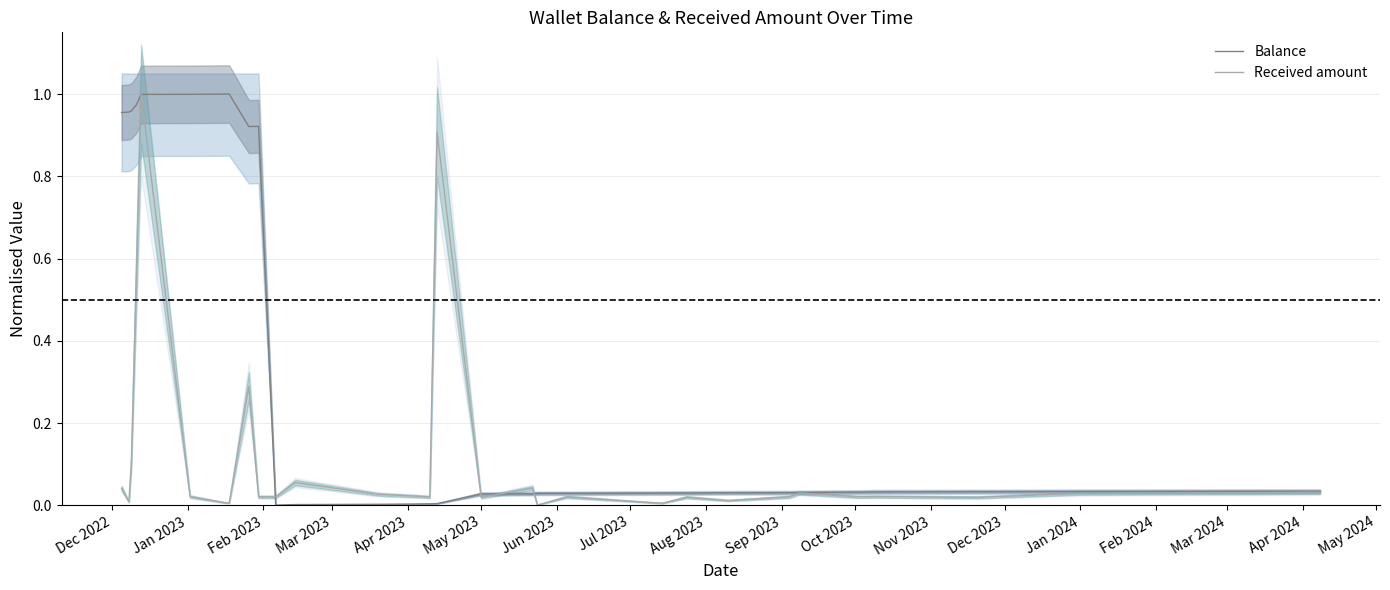

What is the label of the 4th point from the left?

Mar 2023